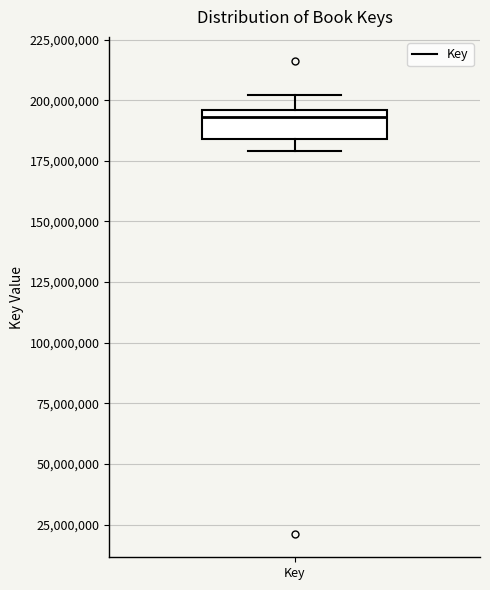

Read this box plot against the y-axis: the position of the median line, the range covered by the box, and the ends of both whiskers. The values are not printed on the chart, so give them approximately, as read against the axis.

median 195000000 (just below the box's upper edge), box 185000000 to 195000000, whiskers 180000000 to 200000000